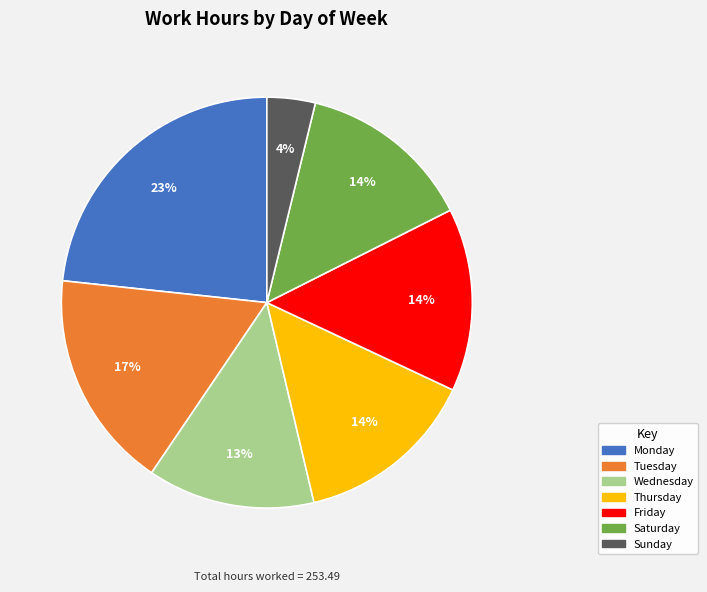

Is there any slice that represents more than half of the pie?

No